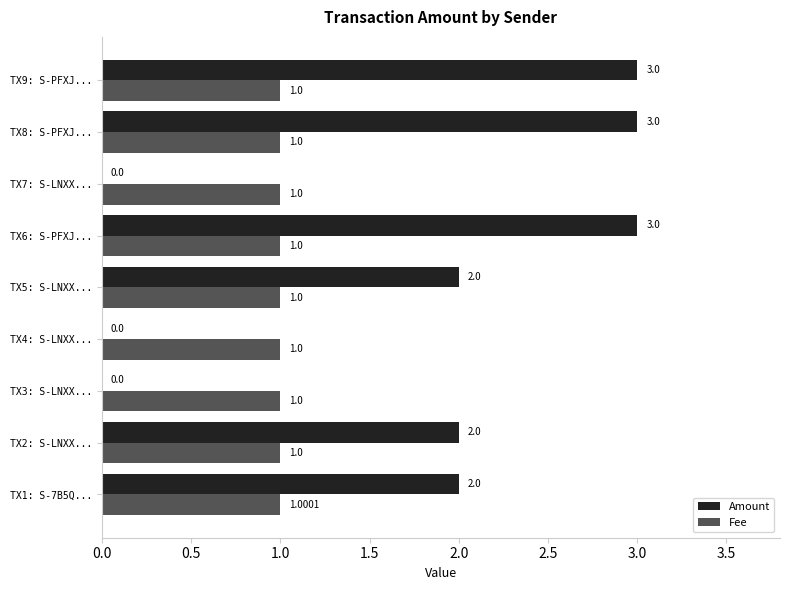

What is the sum of all Amount values?

15.0